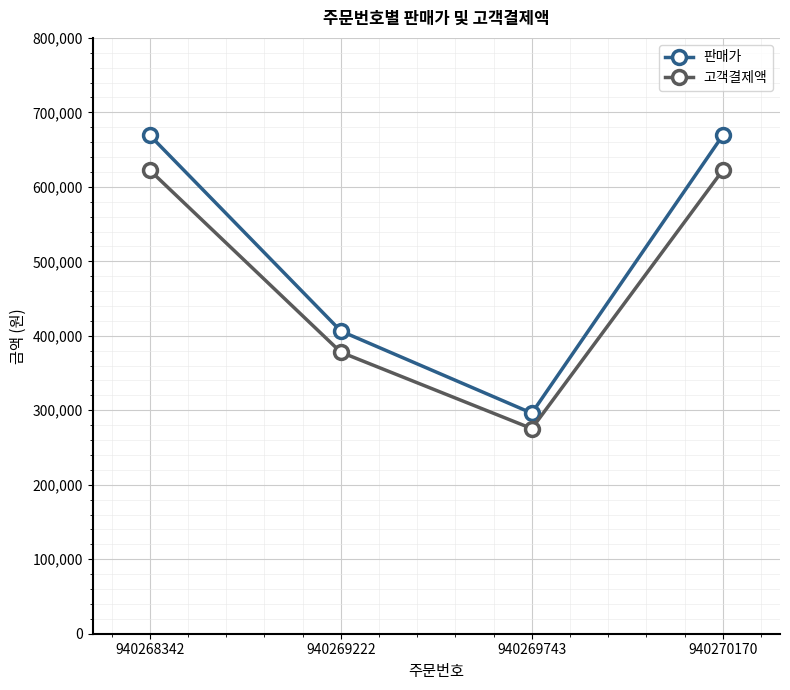

Reading right to left, what are all the values shown in this chart?

판매가: 669000	296140	406370	669000
고객결제액: 622170	275420	377930	622170